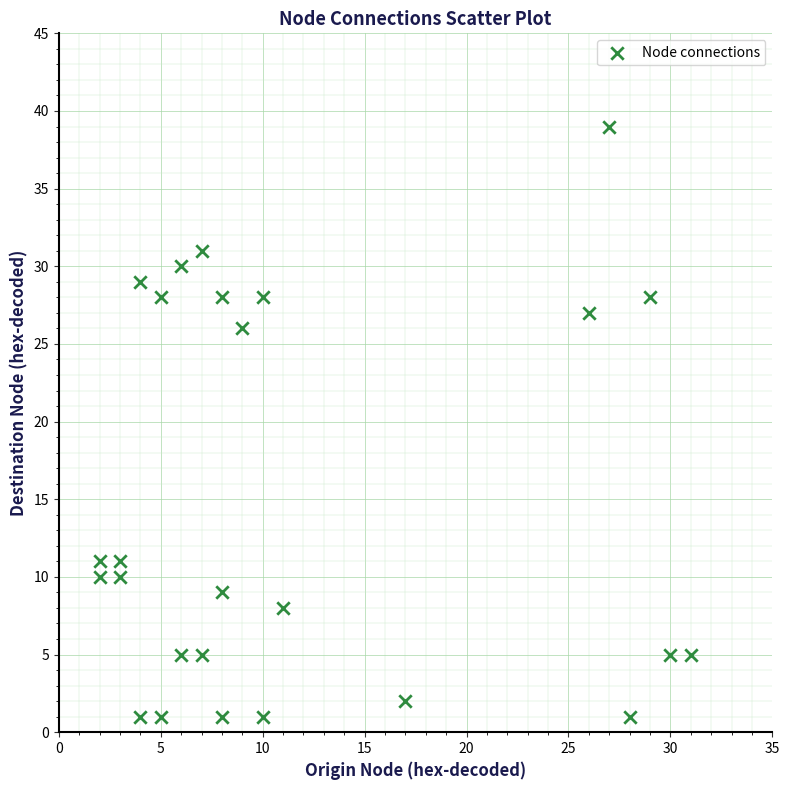

What Y value in the scatter plot is closest to 20?

26